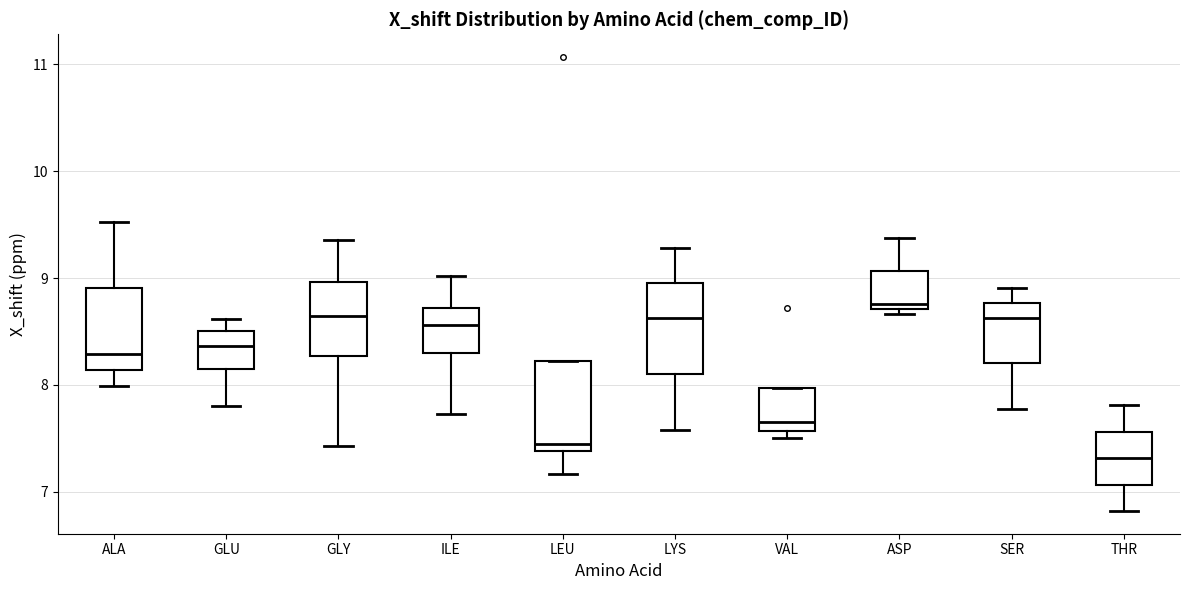

Which box's median line is the highest?

ASP